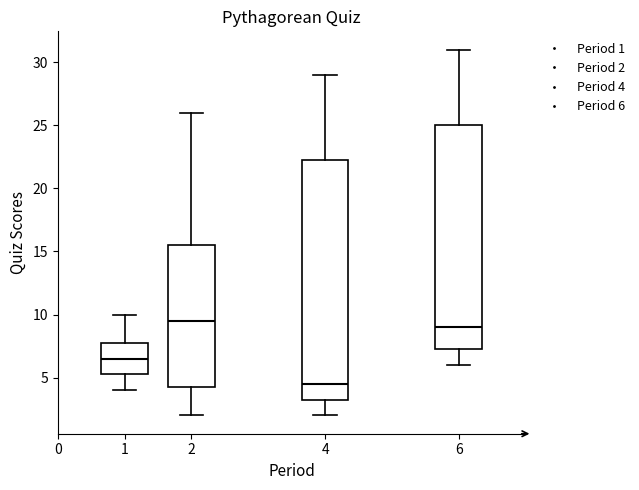

Reading left to right, read every box against the y-axis: the position of its median line, the range the box covers, and the ends of its whiskers. The values are not printed on the chart, so give them approximately, as read against the axis.

1: median 6.5, box 5.5 to 8.0, whiskers 4.0 to 10.0
2: median 9.5, box 4.5 to 15.5, whiskers 2.0 to 26.0
4: median 4.5, box 3.5 to 22.5, whiskers 2.0 to 29.0
6: median 9.0, box 7.5 to 25.0, whiskers 6.0 to 31.0